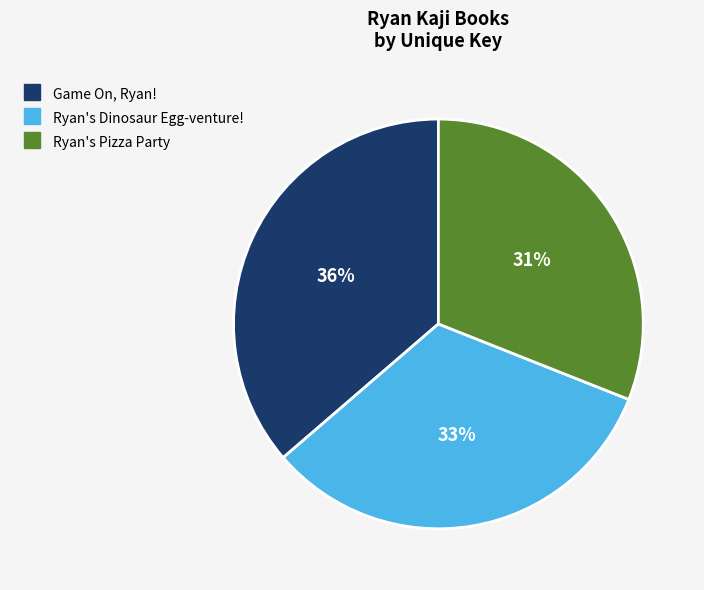

Do Game On, Ryan! and Ryan's Dinosaur Egg-venture! together represent more than half of the pie?

Yes